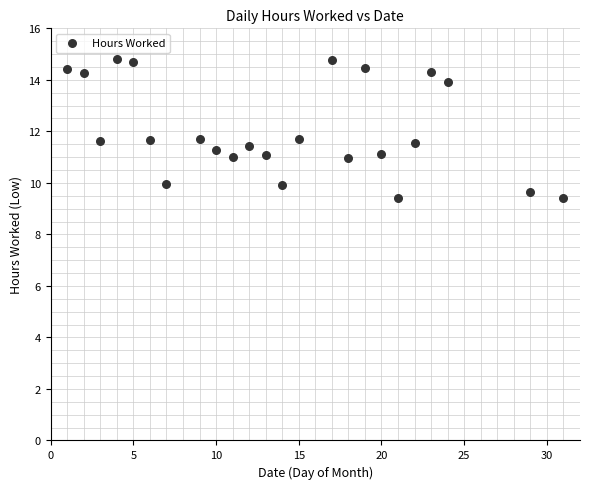

What is the range of Y values (max minus min)?

5.4